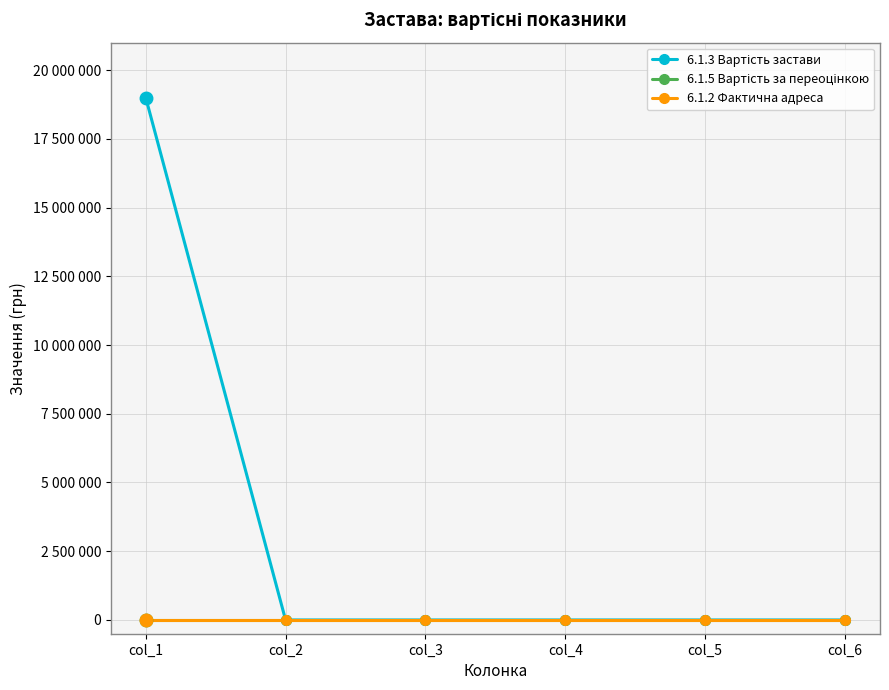

Does the chart display data point markers on the line(s)?

Yes